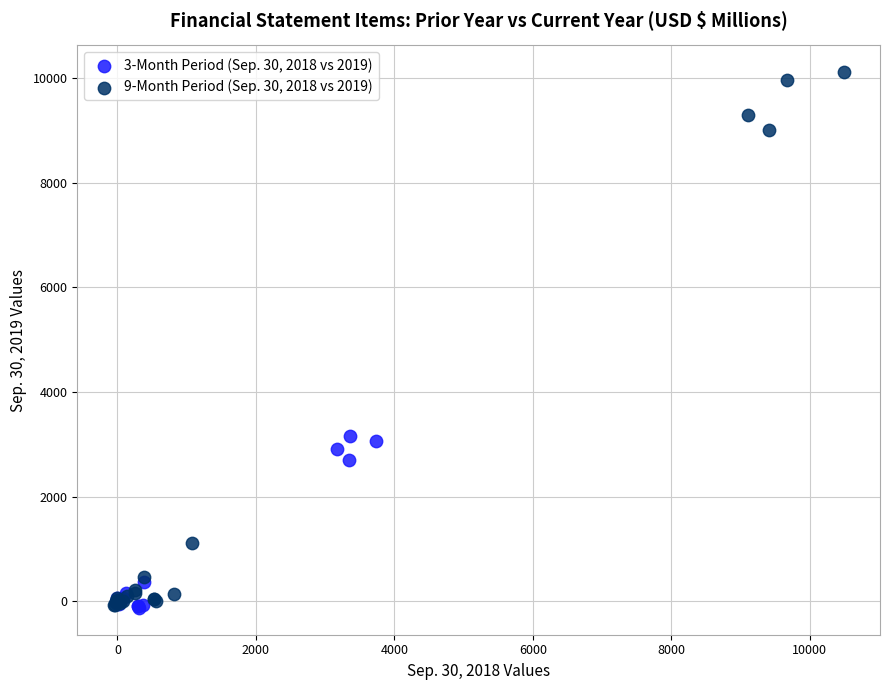

Which series reaches the maximum Y coordinate?

9-Month Period (Sep. 30, 2018 vs 2019)